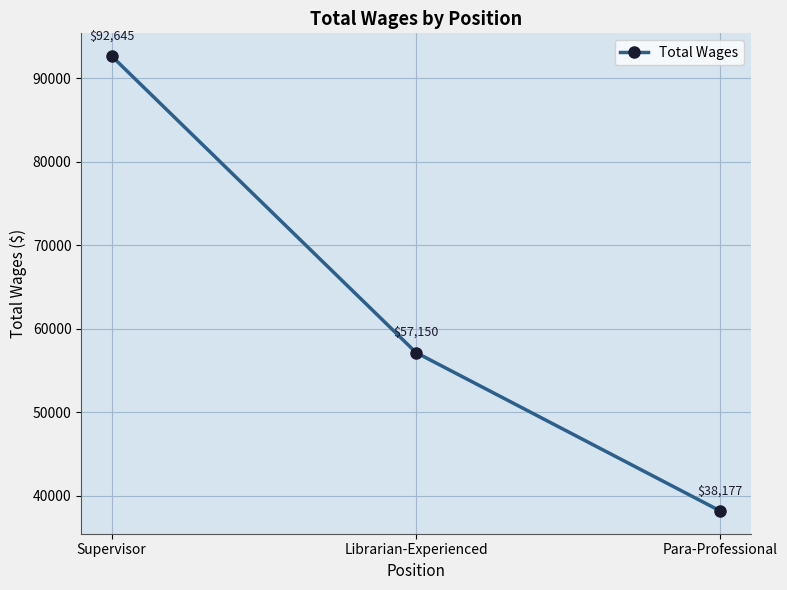

Reading left to right, what are all the values shown in this chart?

Supervisor=92645	Librarian-Experienced=57150	Para-Professional=38177